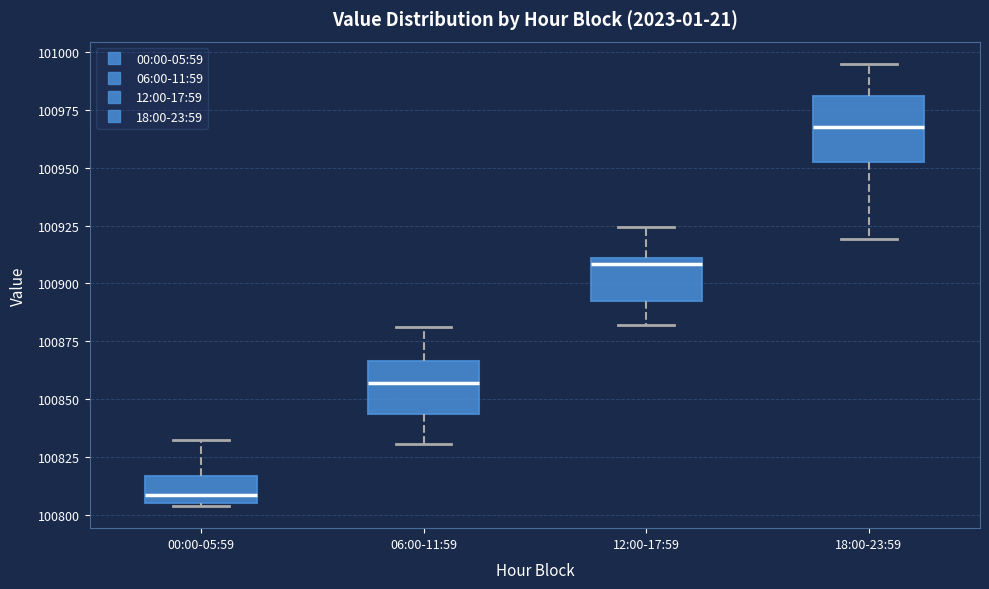

Reading left to right, transcribe this box plot: for each box, give where its median line is, the range the box spans, and where its two whiskers end, as read against the y-axis. The values are not printed on the chart, so give them approximately, as read against the axis.

00:00-05:59: median 100810, box 100805 to 100815, whiskers 100805 to 100830
06:00-11:59: median 100855, box 100845 to 100865, whiskers 100830 to 100880
12:00-17:59: median 100910 (just below the box's upper edge), box 100890 to 100910, whiskers 100880 to 100925
18:00-23:59: median 100970, box 100955 to 100980, whiskers 100920 to 100995